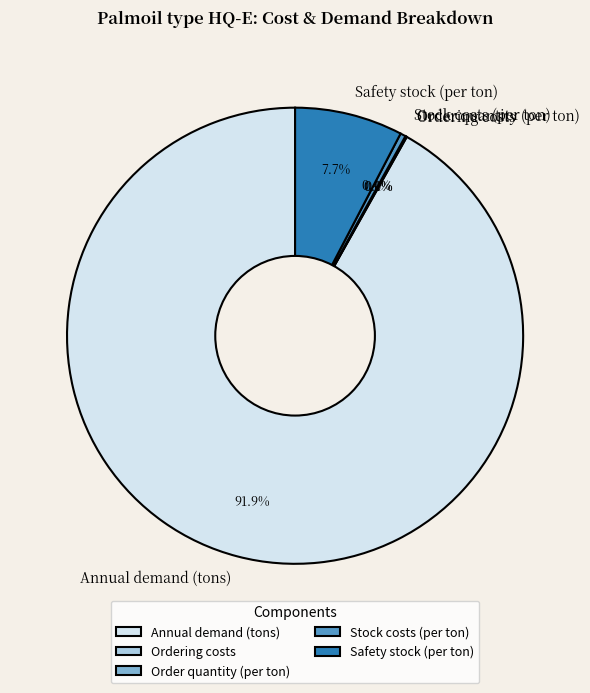

Is there a majority slice in this chart?

Yes